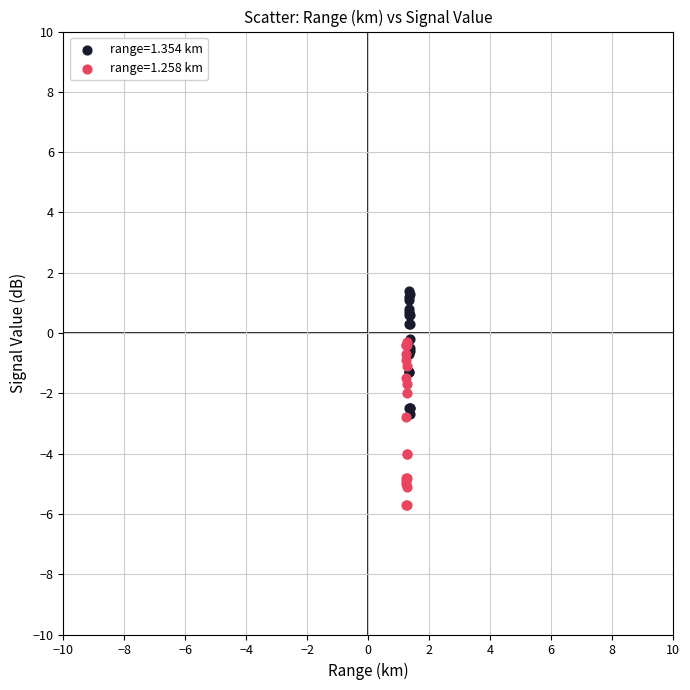

What are all the series names shown in the legend?

range=1.354 km, range=1.258 km